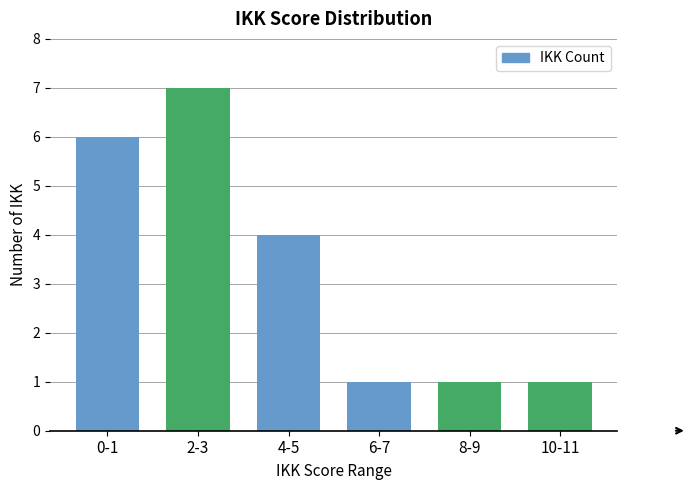

Reading left to right, what are all the values shown in this chart?

6	7	4	1	1	1